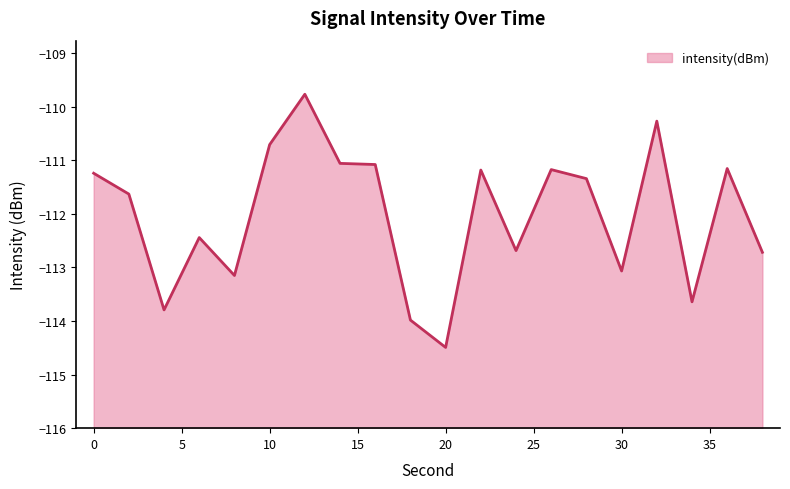

How many points are higher than both their immediate neighbors (excluding endpoints)?

6